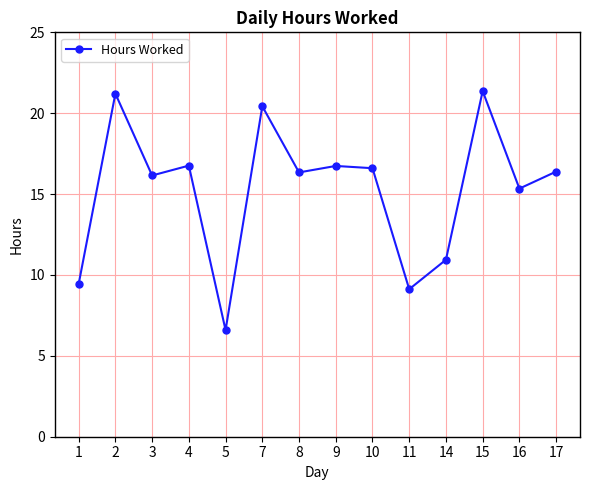

What is the value of the 4th point from the left?

16.8